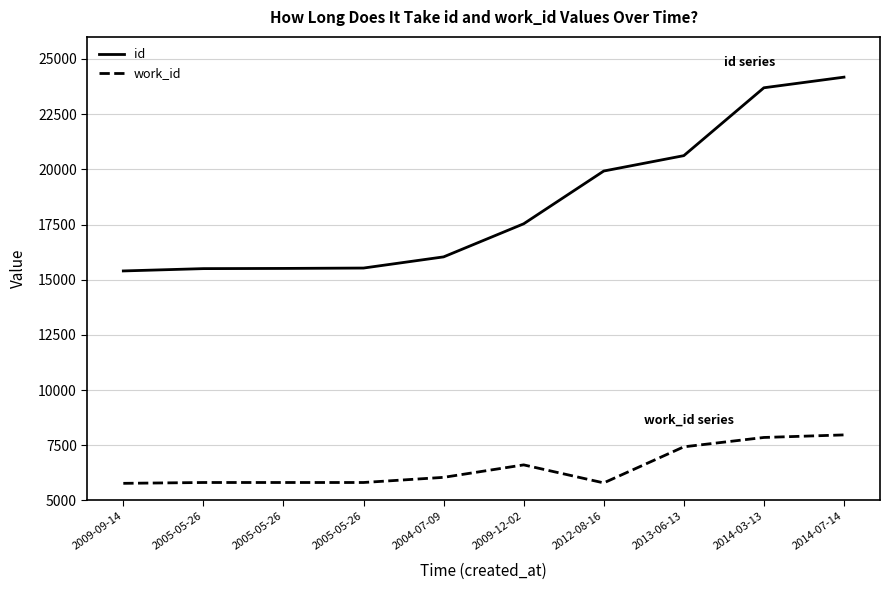

How many lines are shown in the chart?

2